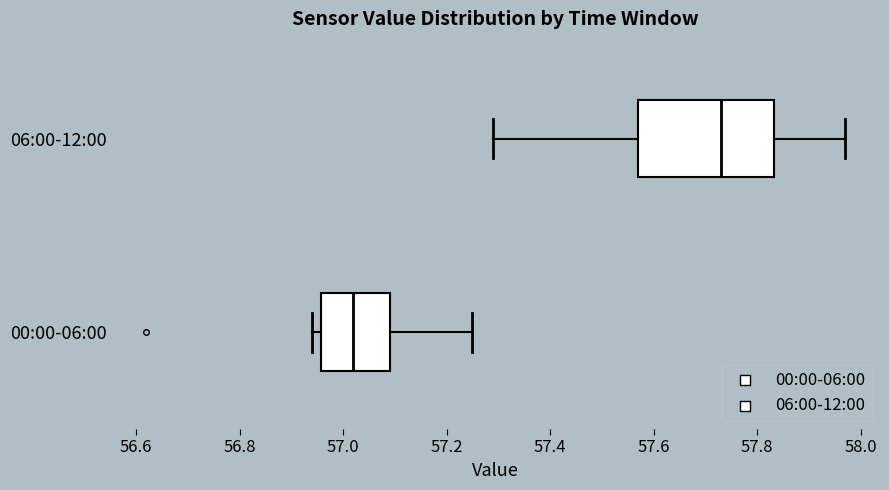

Which box's median line is the furthest to the left?

00:00-06:00